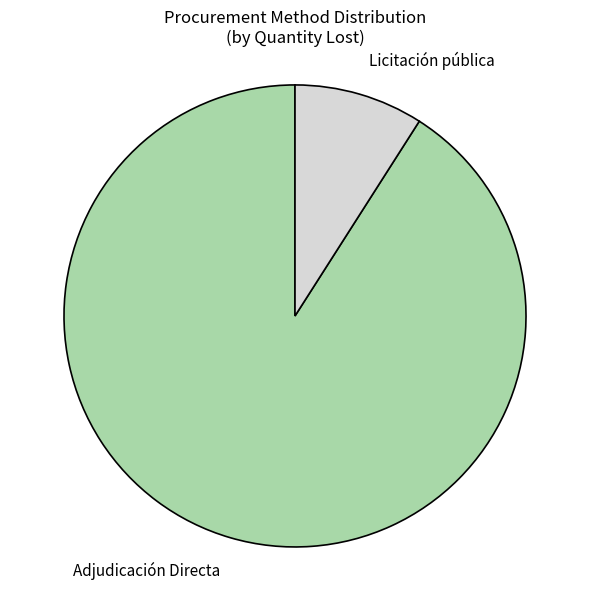

Between Licitación pública and Adjudicación Directa, which is larger?

Adjudicación Directa